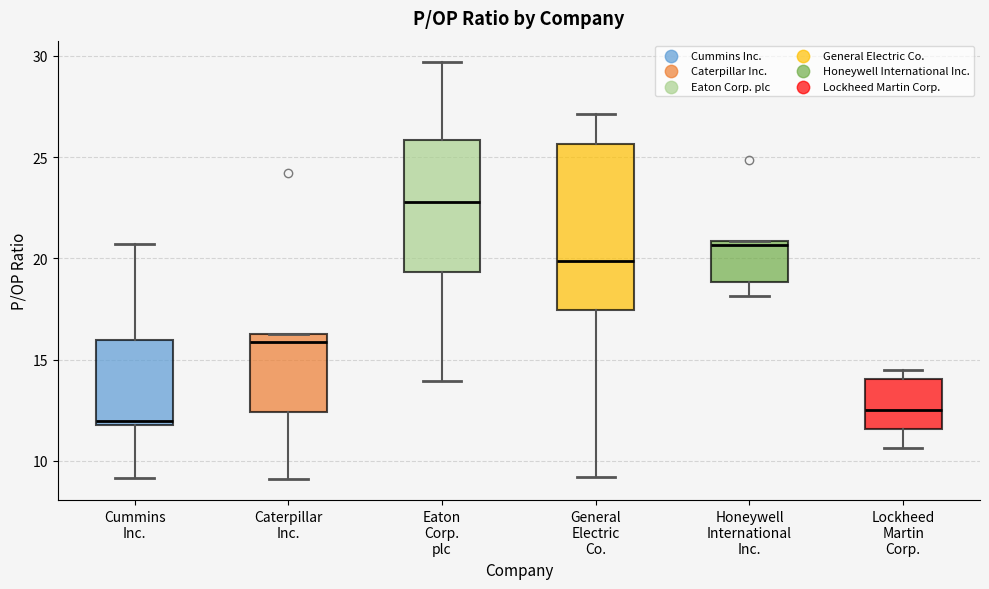

Reading left to right, read every box against the y-axis: the position of its median line, the range the box covers, and the ends of its whiskers. The values are not printed on the chart, so give them approximately, as read against the axis.

Cummins Inc.: median 12.0 (just above the box's lower edge), box 12.0 to 16.0, whiskers 9.0 to 20.5
Caterpillar Inc.: median 16.0, box 12.5 to 16.5, whiskers 9.0 to 16.5
Eaton Corp. plc: median 23.0, box 19.5 to 26.0, whiskers 14.0 to 29.5
General Electric Co.: median 20.0, box 17.5 to 25.5, whiskers 9.0 to 27.0
Honeywell International Inc.: median 20.5, box 19.0 to 21.0, whiskers 18.0 to 21.0
Lockheed Martin Corp.: median 12.5, box 11.5 to 14.0, whiskers 10.5 to 14.5